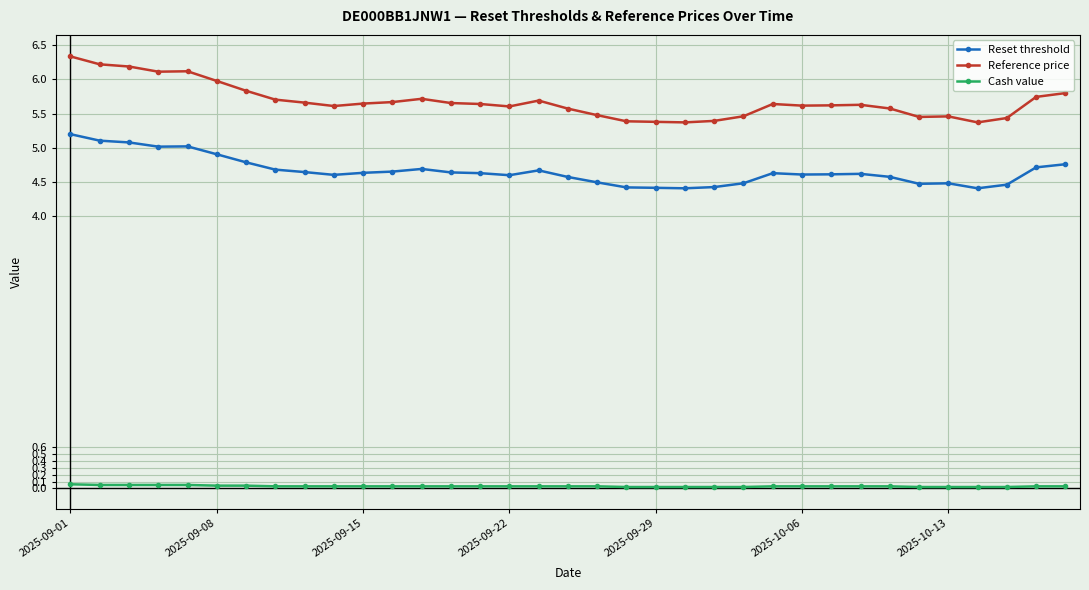

What is the difference between the maximum and minimum values in the Reset threshold series?

0.8